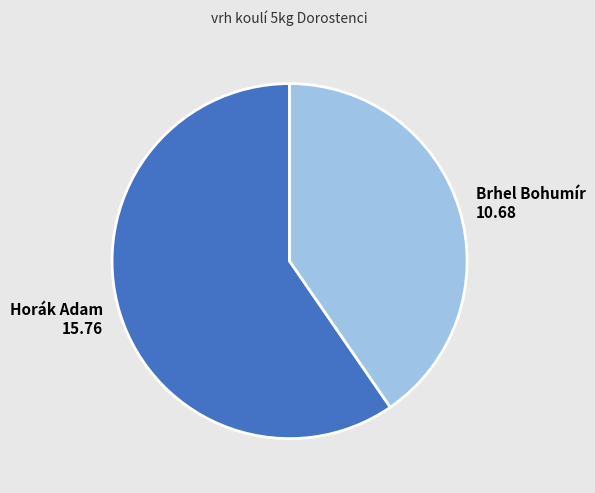

How many slices are in this pie chart?

2